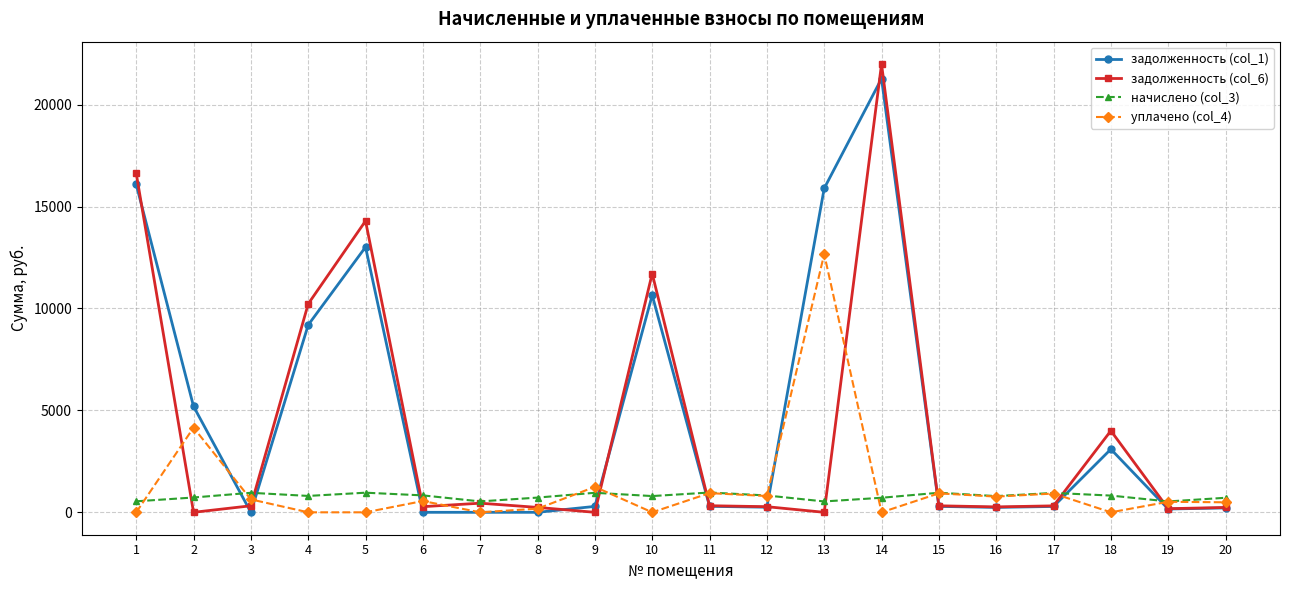

True or false: задолженность (col_6) has more than 0 interior local peaks.

True